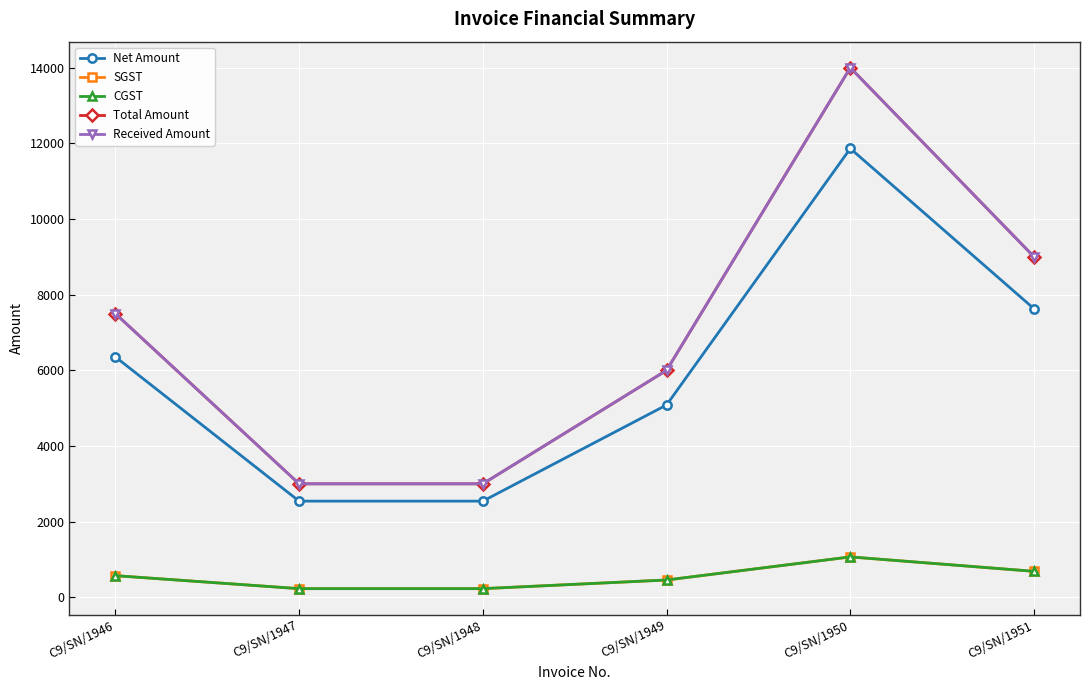

Reading right to left, list all the values displayed in this chart.

Net Amount: 7627.1	11864.4	5084.7	2542.4	2542.4	6355.9
SGST: 686.4	1067.8	457.6	228.8	228.8	572.0
CGST: 686.4	1067.8	457.6	228.8	228.8	572.0
Total Amount: 9000.0	14000.0	6000.0	3000.0	3000.0	7500.0
Received Amount: 9000.0	14000.0	6000.0	3000.0	3000.0	7500.0